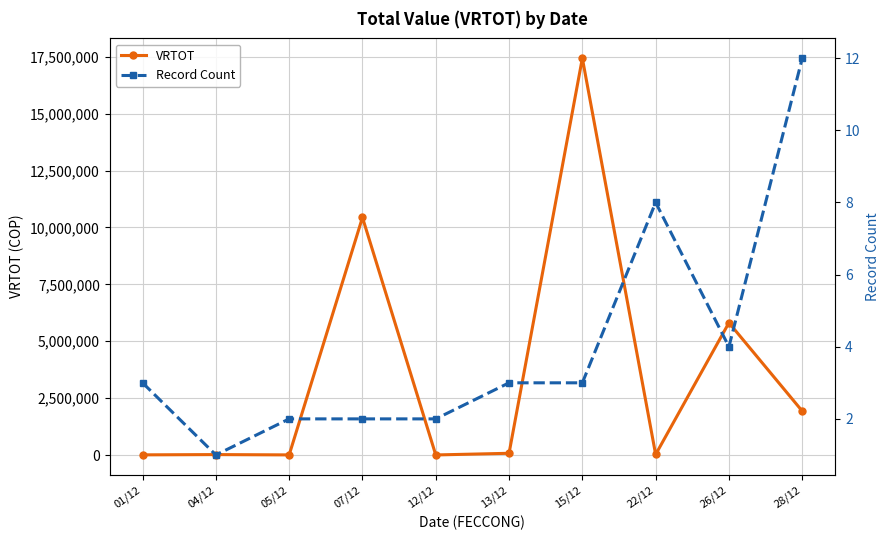

What is the sum of the Record Count values at 26/12 and 22/12?

12